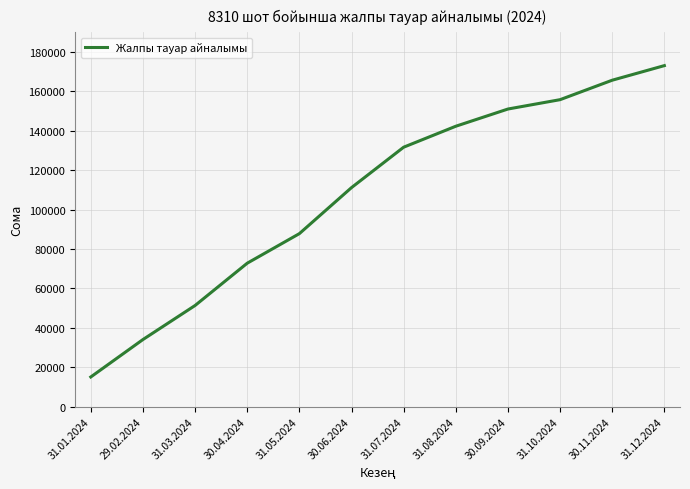

At which label is the value closest to 94050?

31.05.2024